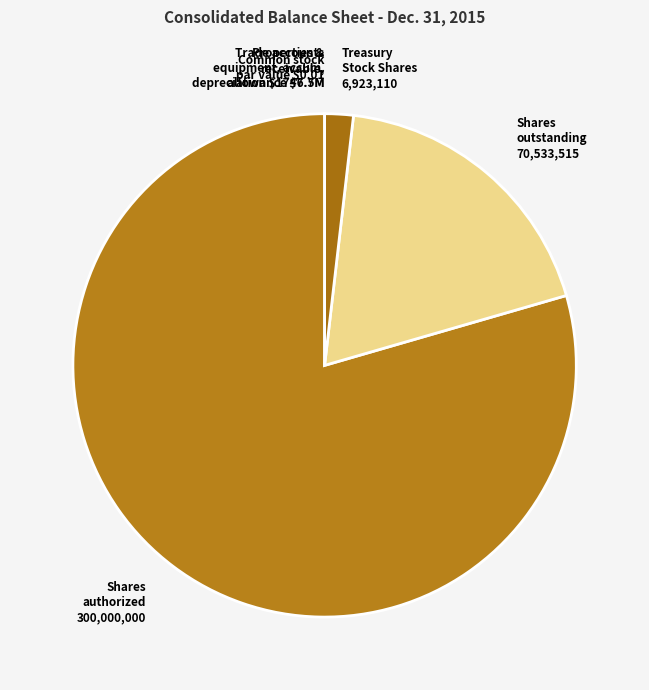

The Treasury Stock Shares 6,923,110 slice represents 2% of the pie. True or false?

True